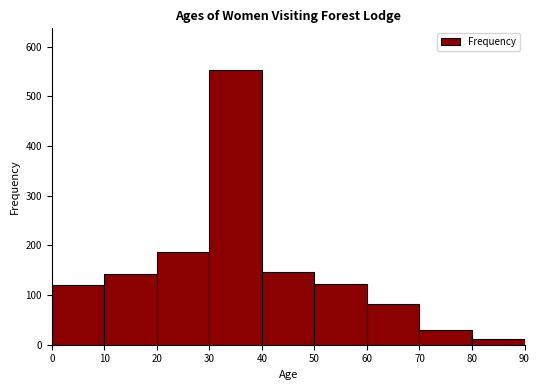

What is the height of the bar covering 30 to 40 on the x-axis? The values are not printed on the chart, so give them approximately, as read against the axis.

550